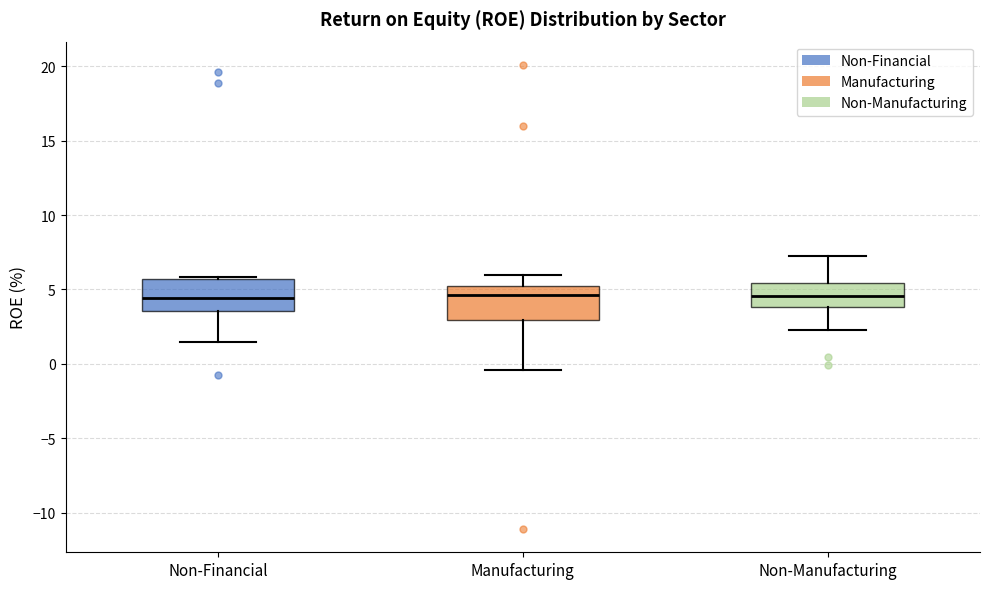

Reading left to right, read every box against the y-axis: the position of its median line, the range the box covers, and the ends of its whiskers. The values are not printed on the chart, so give them approximately, as read against the axis.

Non-Financial: median 4.5, box 3.5 to 5.5, whiskers 1.5 to 6.0
Manufacturing: median 4.5, box 3.0 to 5.0, whiskers -0.5 to 6.0
Non-Manufacturing: median 4.5, box 4.0 to 5.5, whiskers 2.5 to 7.0